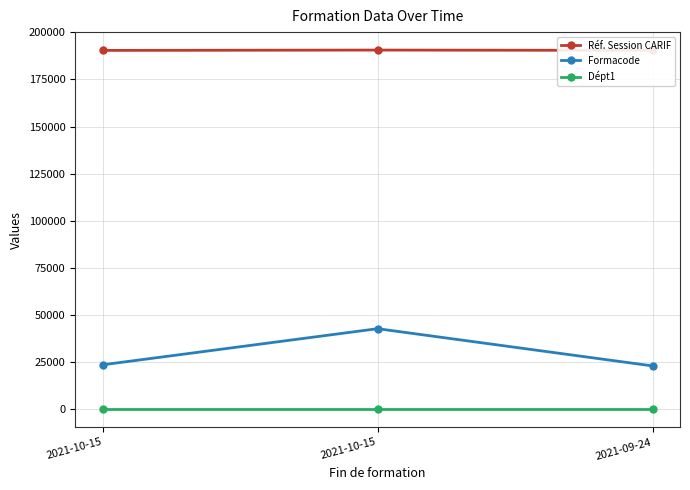

At how many categories does at least one series exceed 105123?

3